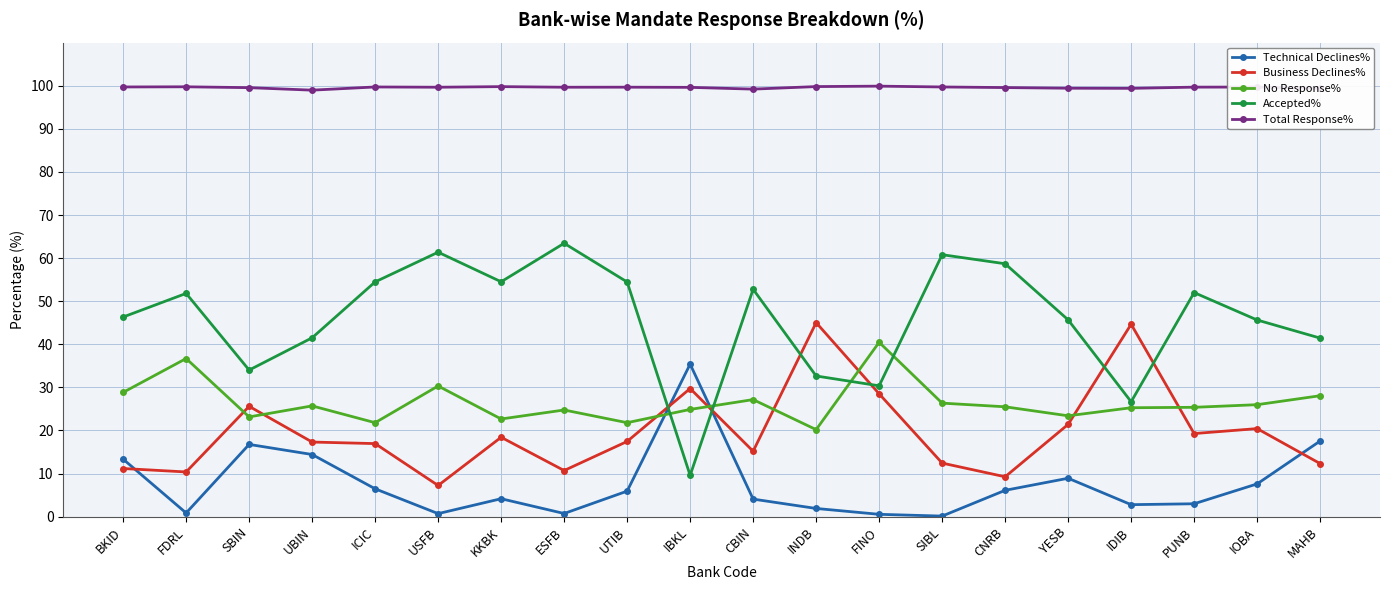

What are all the series names shown in the legend?

Technical Declines%, Business Declines%, No Response%, Accepted%, Total Response%